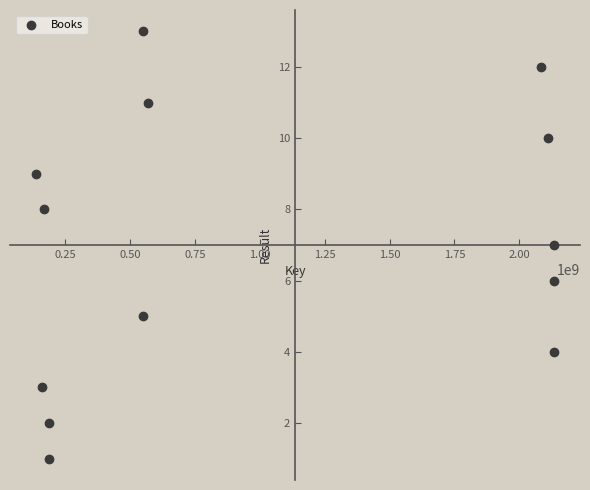

What is the range of Y values (max minus min)?

12